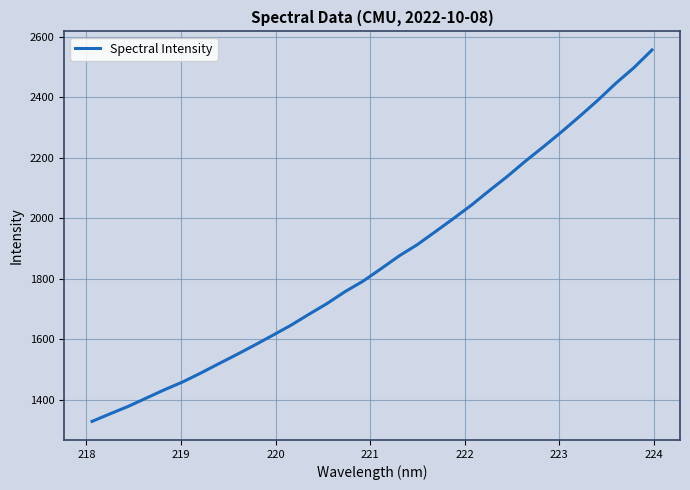

What is the greatest value displayed?

2556.1